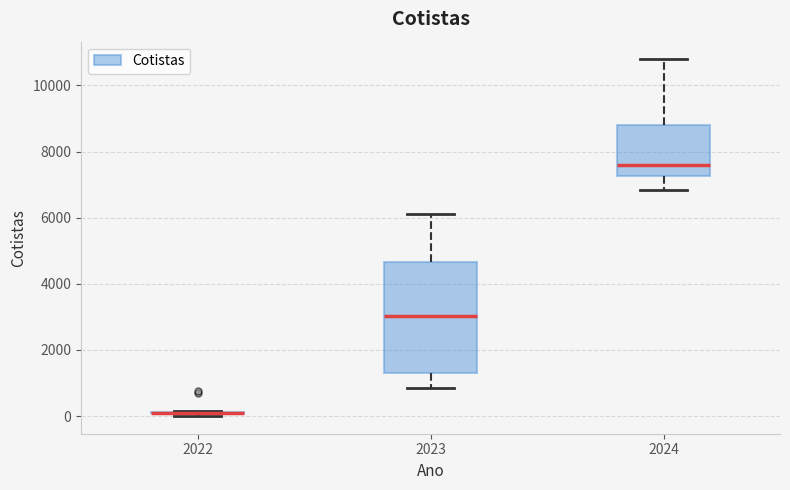

Reading left to right, read every box against the y-axis: the position of its median line, the range the box covers, and the ends of its whiskers. The values are not printed on the chart, so give them approximately, as read against the axis.

2022: box collapsed to a line at 0, whiskers 0 to 200
2023: median 3000, box 1200 to 4600, whiskers 800 to 6200
2024: median 7600, box 7200 to 8800, whiskers 6800 to 10800